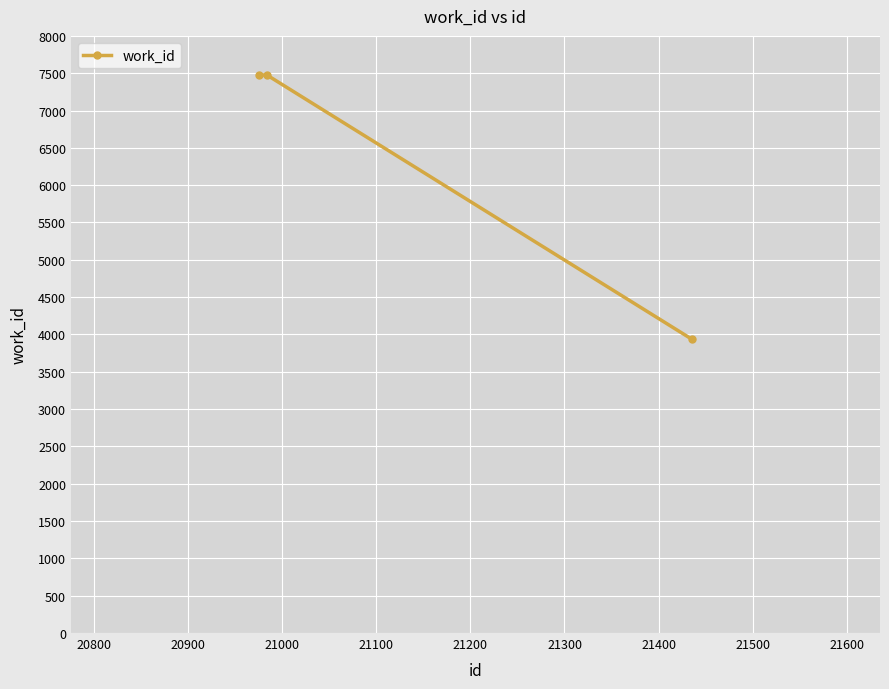

Does the chart display data point markers on the line(s)?

Yes